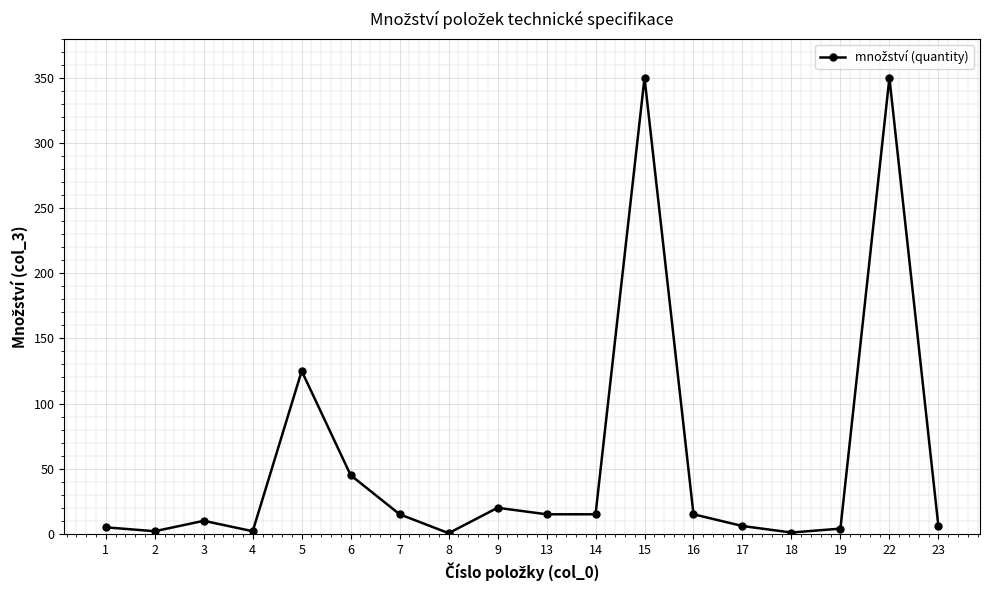

Count the number of data series in this chart.

1